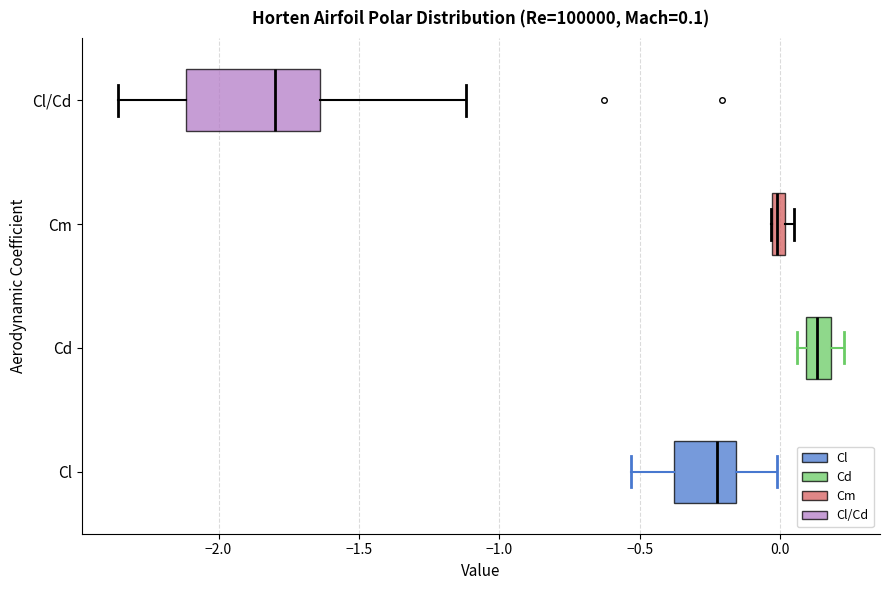

Which box's median line is the furthest to the right?

Cd